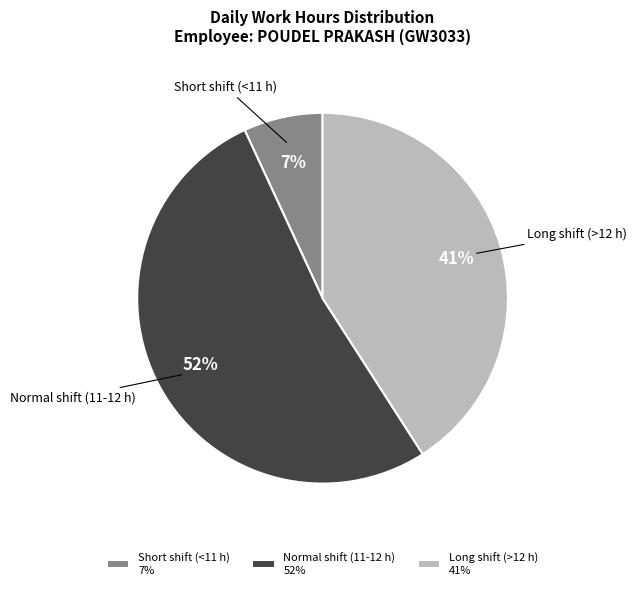

Rank the categories by value from lowest to highest.

Short shift (<11 h) 7%, Long shift (>12 h) 41%, Normal shift (11-12 h) 52%